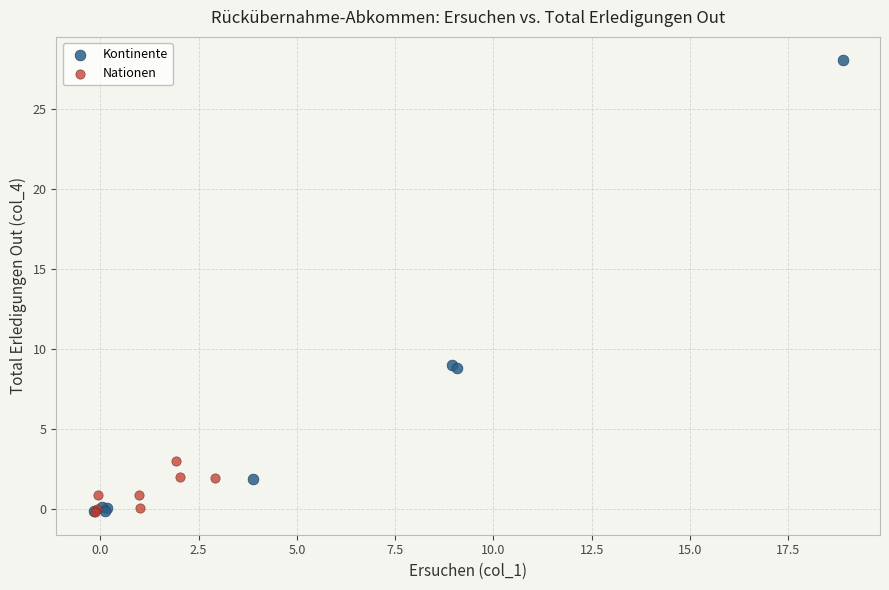

Which series reaches the maximum Y coordinate?

Kontinente